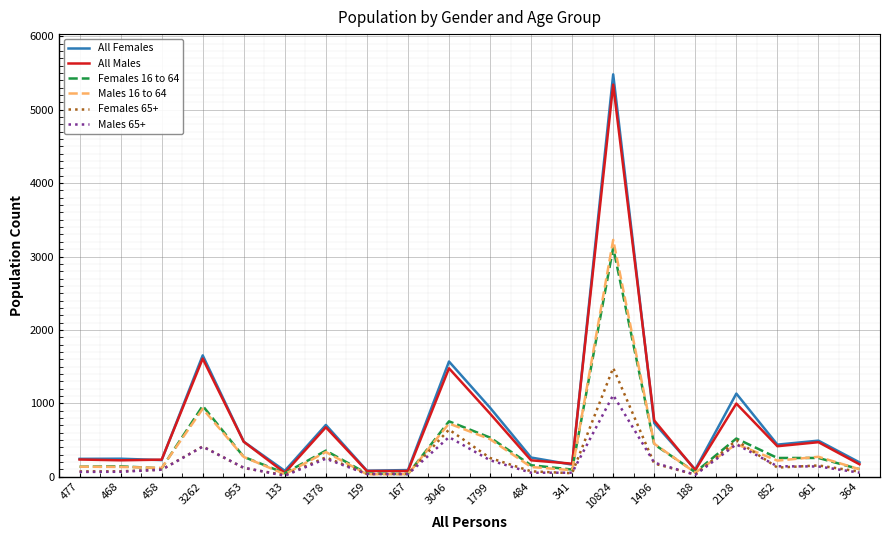

True or false: All Males has a value of 996 at 2128.

True